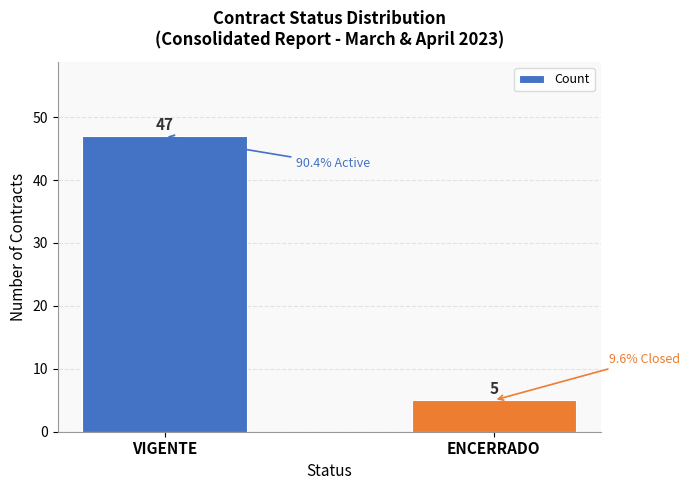

What is the change in value from VIGENTE to ENCERRADO?

-42